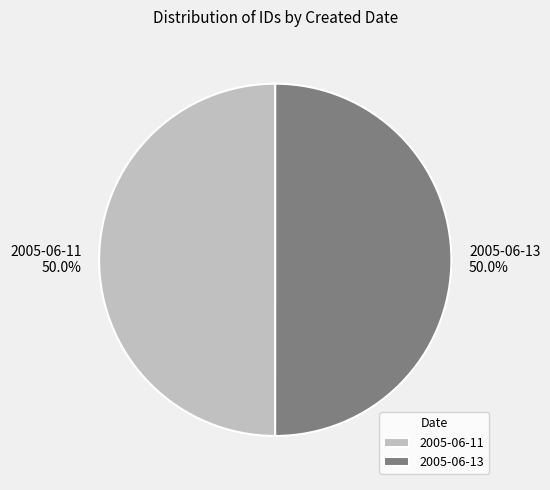

What is the ratio of the value at 2005-06-11 to the value at 2005-06-13?

1.0